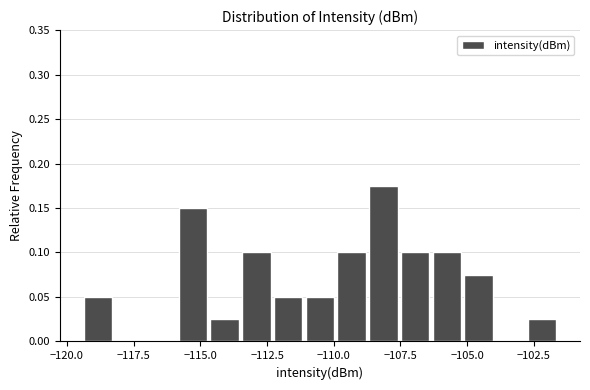

Read against the x-axis, roughly where is the centre of the tallest bar?

-108.0